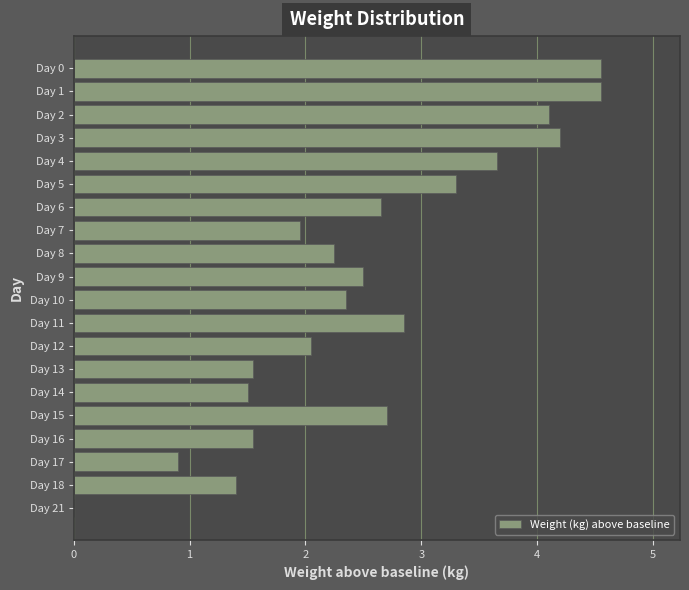

Which has a higher value, Day 0 or Day 4?

Day 0